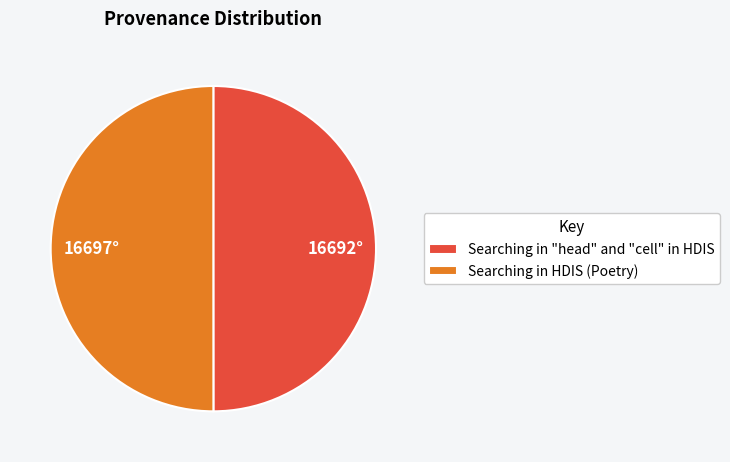

Combined, do Searching in "head" and "cell" in HDIS and Searching in HDIS (Poetry) account for over 50%?

Yes